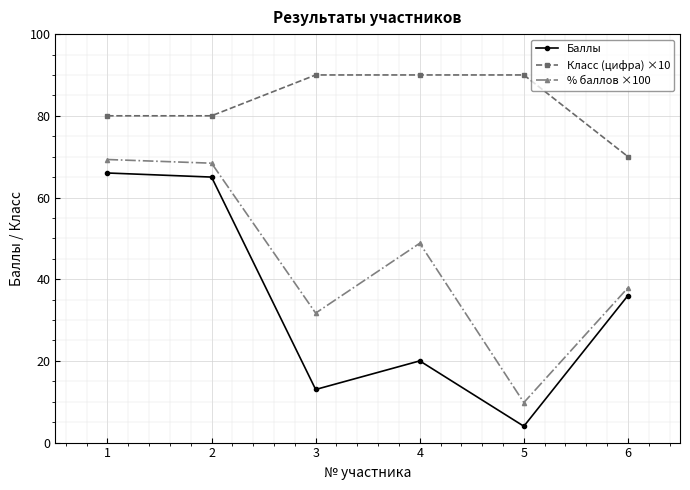

At how many categories does at least one series exceed 20?

6